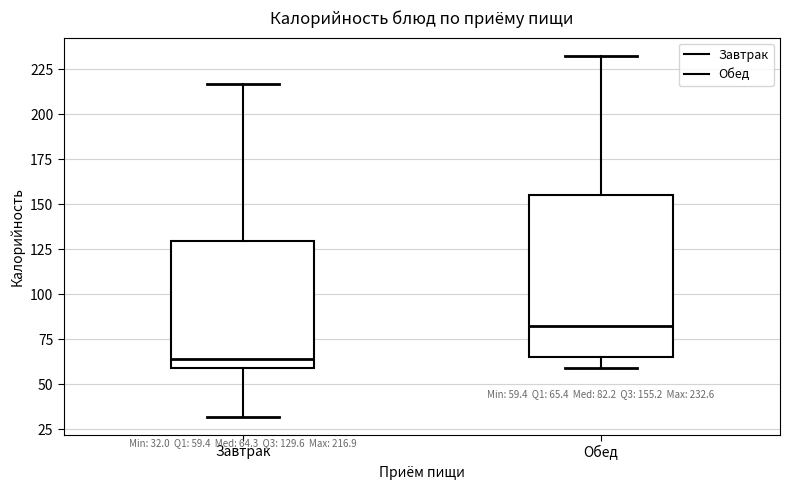

Comparing the boxes themselves (not the whiskers), which one is the tallest?

Обед